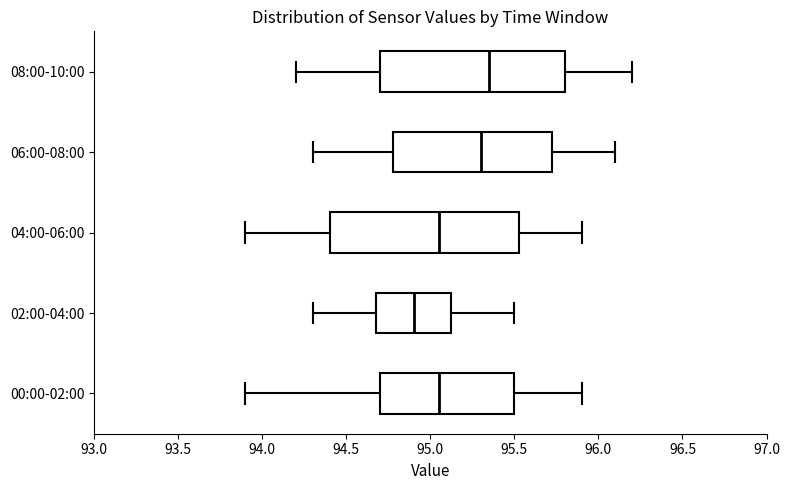

Reading bottom to top, read every box against the x-axis: the position of its median line, the range the box covers, and the ends of its whiskers. The values are not printed on the chart, so give them approximately, as read against the axis.

00:00-02:00: median 95.05, box 94.70 to 95.50, whiskers 93.90 to 95.90
02:00-04:00: median 94.90, box 94.70 to 95.15, whiskers 94.30 to 95.50
04:00-06:00: median 95.05, box 94.40 to 95.55, whiskers 93.90 to 95.90
06:00-08:00: median 95.30, box 94.80 to 95.75, whiskers 94.30 to 96.10
08:00-10:00: median 95.35, box 94.70 to 95.80, whiskers 94.20 to 96.20